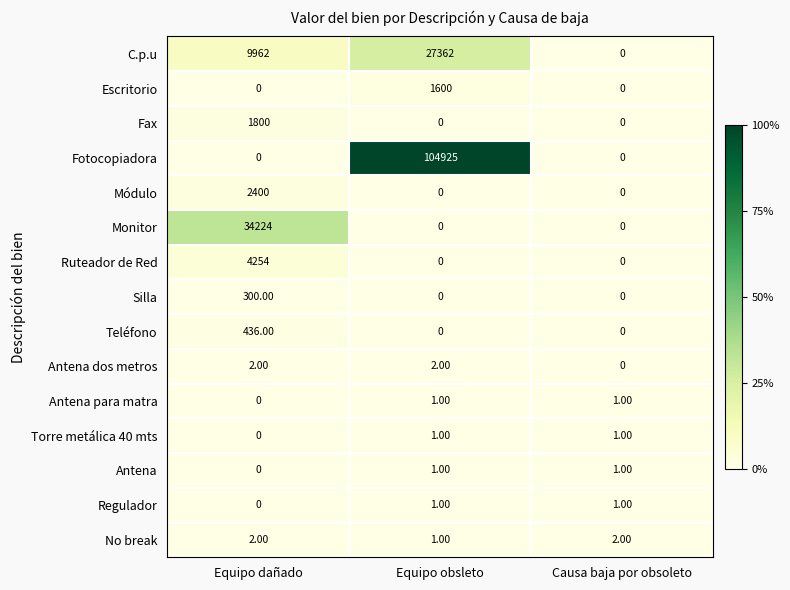

What is the sum of all Silla values?

300